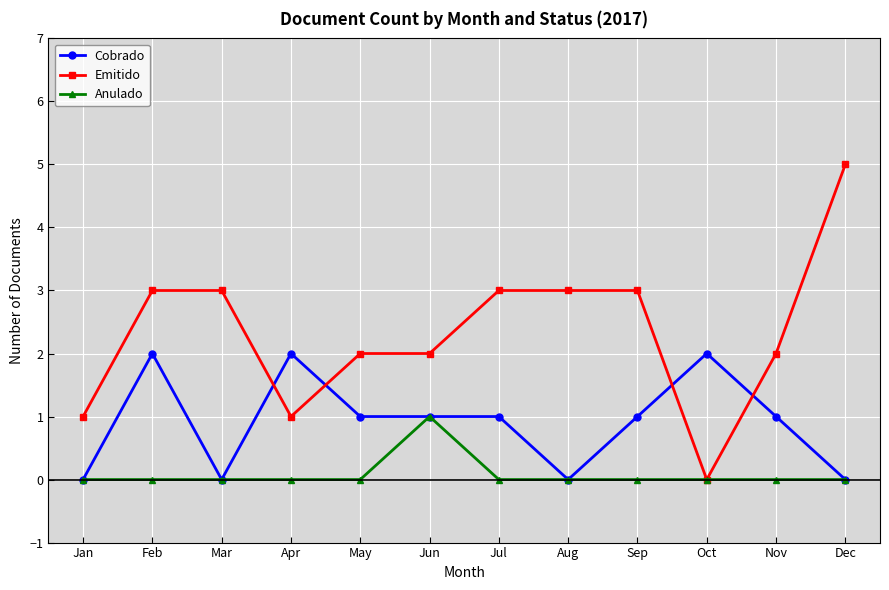

What are all the series names shown in the legend?

Cobrado, Emitido, Anulado